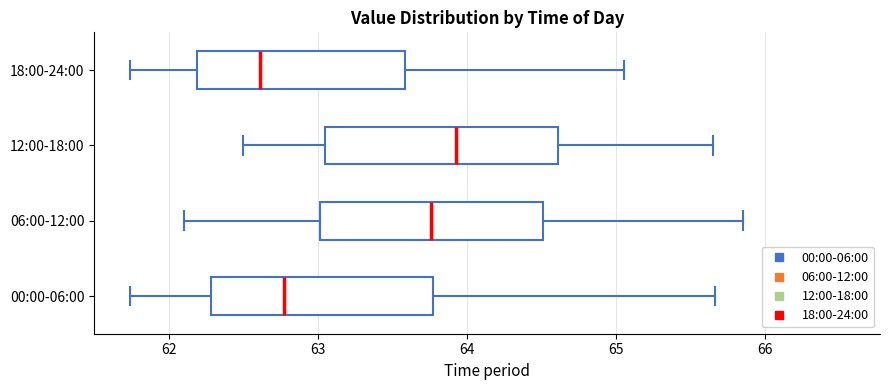

Reading bottom to top, read every box against the x-axis: the position of its median line, the range the box covers, and the ends of its whiskers. The values are not printed on the chart, so give them approximately, as read against the axis.

00:00-06:00: median 62.8, box 62.3 to 63.8, whiskers 61.7 to 65.7
06:00-12:00: median 63.8, box 63.0 to 64.5, whiskers 62.1 to 65.9
12:00-18:00: median 63.9, box 63.0 to 64.6, whiskers 62.5 to 65.7
18:00-24:00: median 62.6, box 62.2 to 63.6, whiskers 61.7 to 65.1